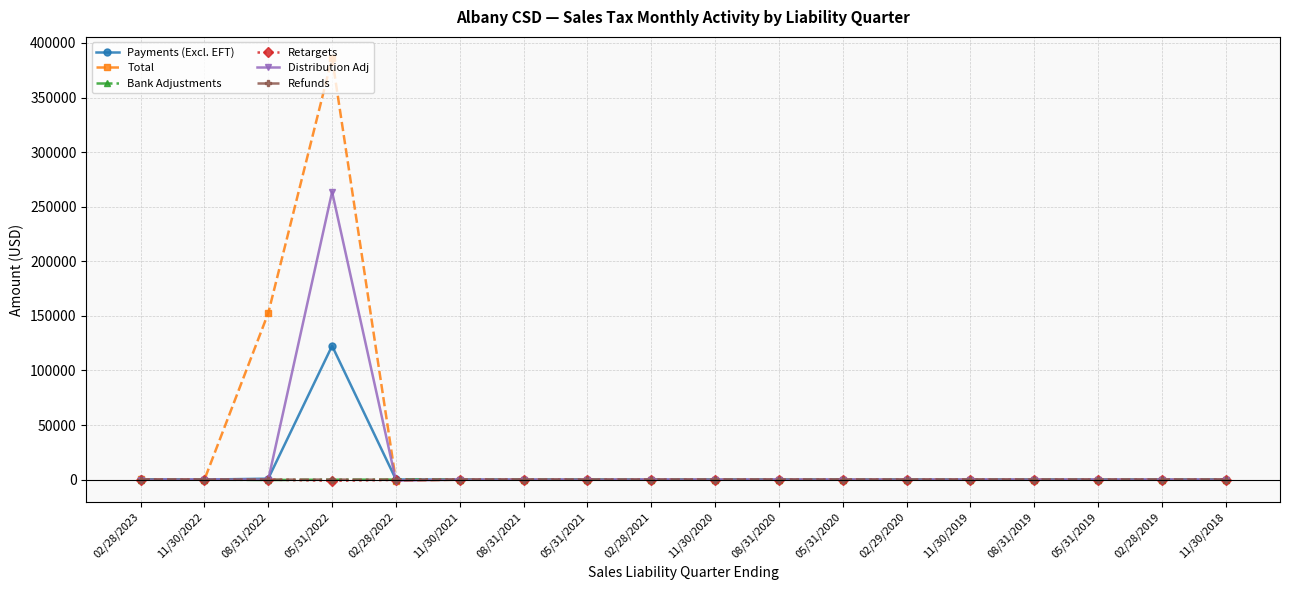

What is the difference between the maximum and minimum values in the Total series?

387329.1